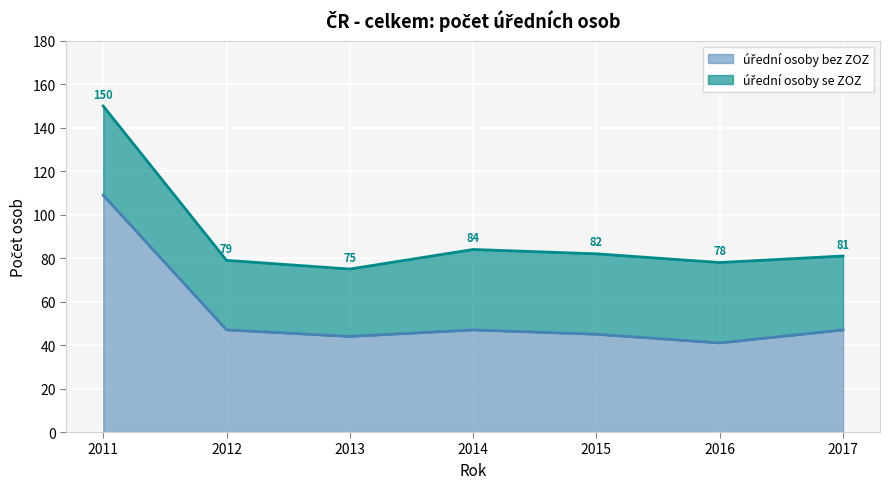

What is the difference between the maximum and minimum values?

68